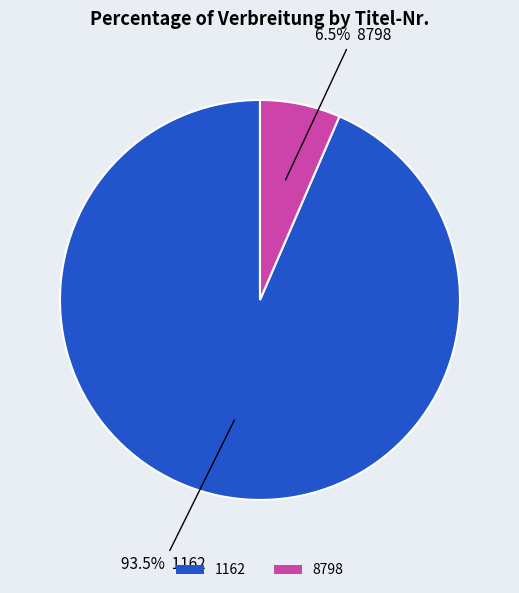

The 8798 slice represents 14% of the pie. True or false?

False